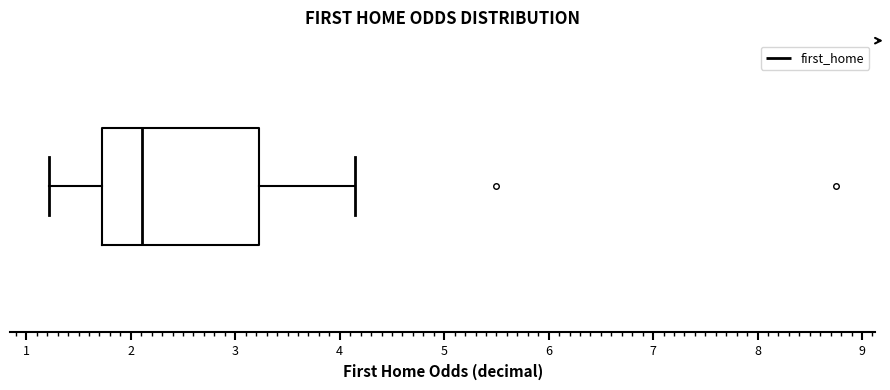

Read this box plot against the x-axis: the position of the median line, the range covered by the box, and the ends of both whiskers. The values are not printed on the chart, so give them approximately, as read against the axis.

median 2.1, box 1.7 to 3.2, whiskers 1.2 to 4.2